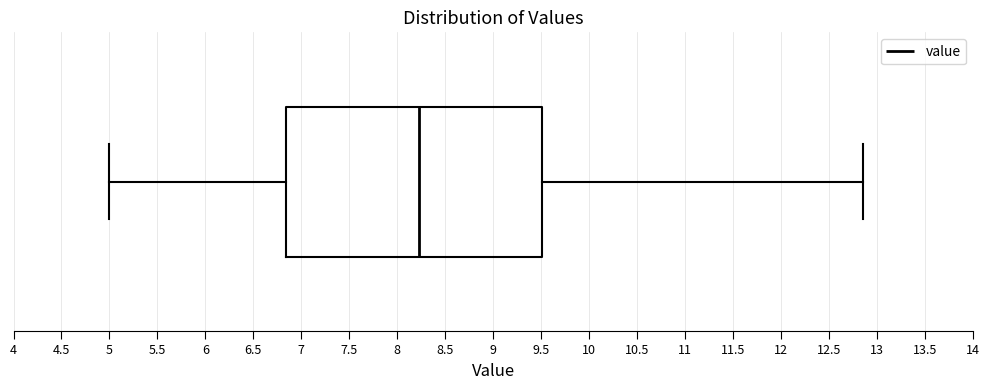

Read this box plot against the x-axis: the position of the median line, the range covered by the box, and the ends of both whiskers. The values are not printed on the chart, so give them approximately, as read against the axis.

median 8.25, box 6.85 to 9.50, whiskers 5.00 to 12.85